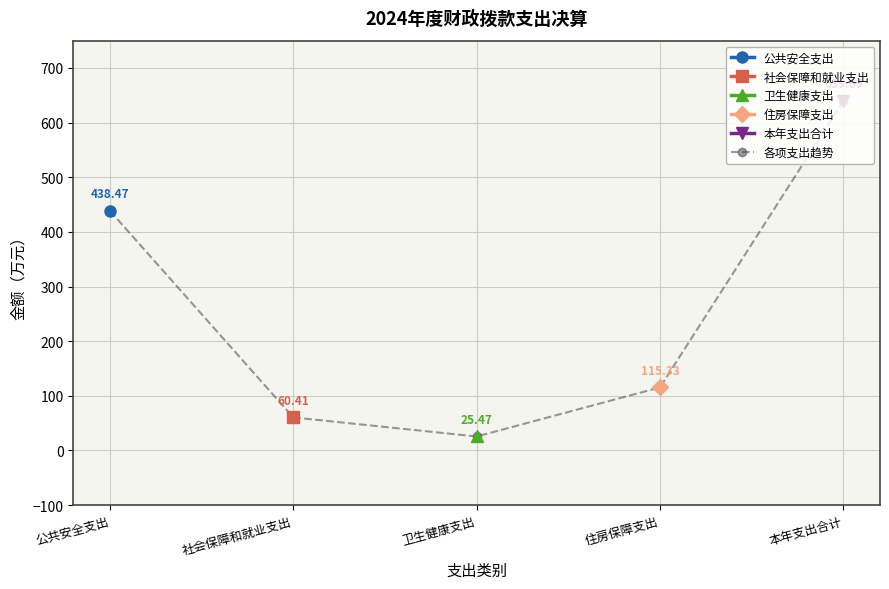

True or false: 各项支出趋势 has a value of 434.9 at 本年支出合计.

False